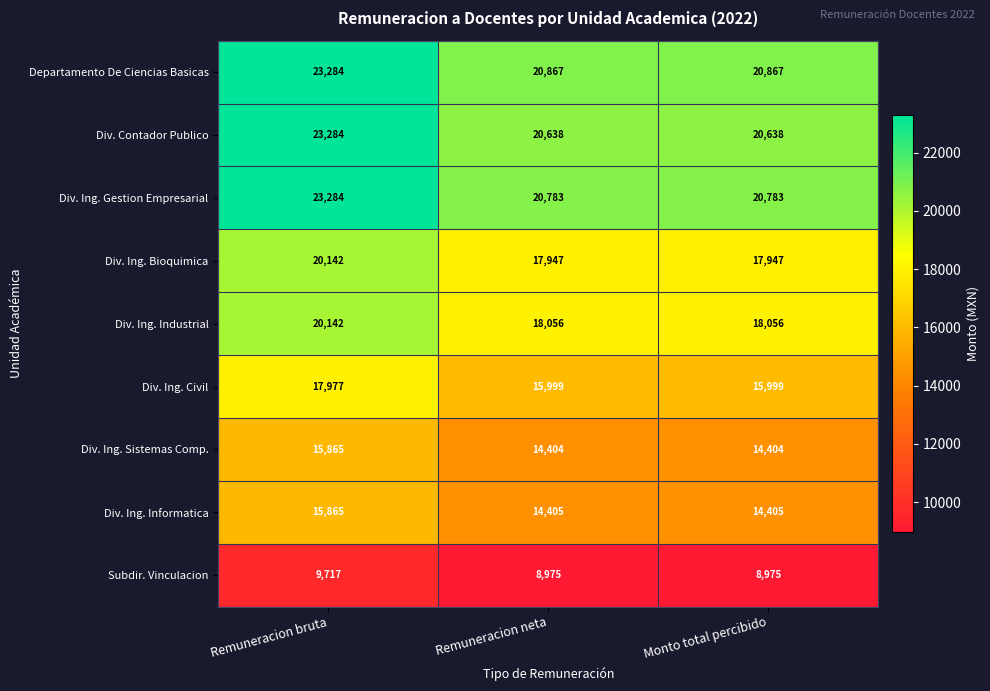

What is the difference between the highest and lowest values at Remuneracion bruta?

13567